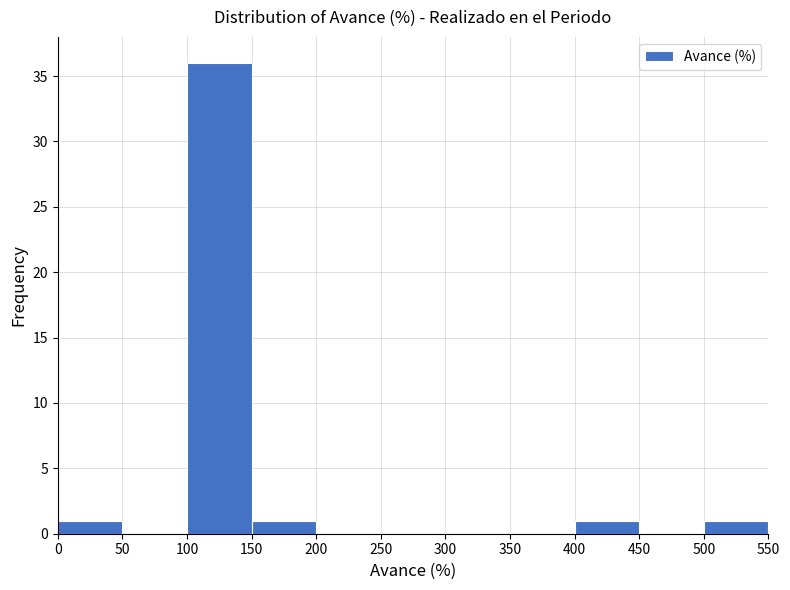

Which range on the x-axis has the tallest bar?

100 to 150